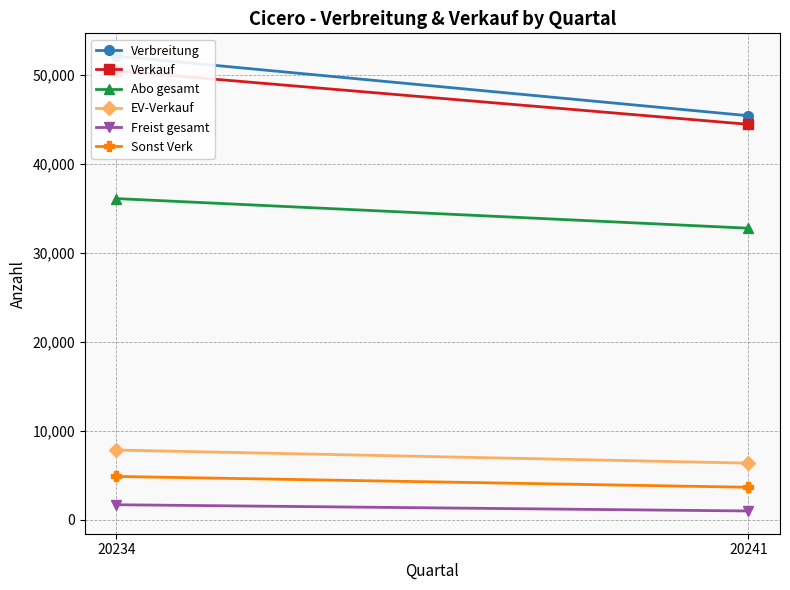

Count the number of categories in the chart.

2